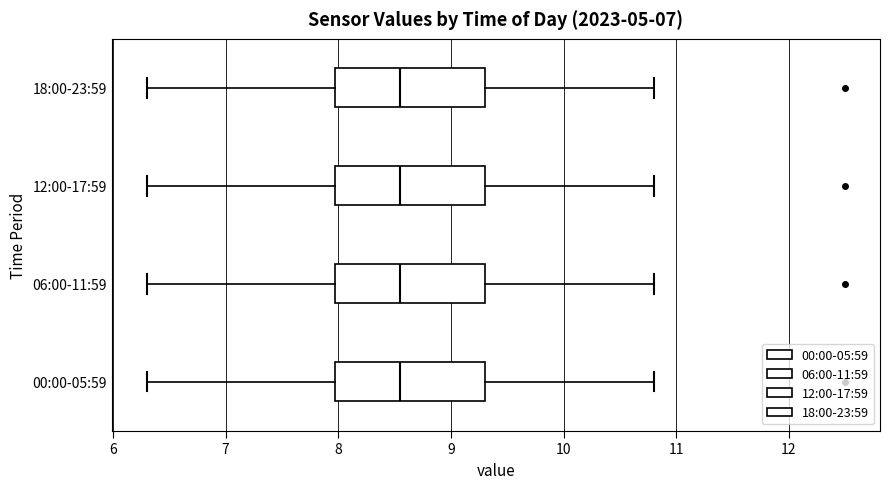

Reading bottom to top, read every box against the x-axis: the position of its median line, the range the box covers, and the ends of its whiskers. The values are not printed on the chart, so give them approximately, as read against the axis.

00:00-05:59: median 8.6, box 8.0 to 9.3, whiskers 6.3 to 10.8
06:00-11:59: median 8.6, box 8.0 to 9.3, whiskers 6.3 to 10.8
12:00-17:59: median 8.6, box 8.0 to 9.3, whiskers 6.3 to 10.8
18:00-23:59: median 8.6, box 8.0 to 9.3, whiskers 6.3 to 10.8